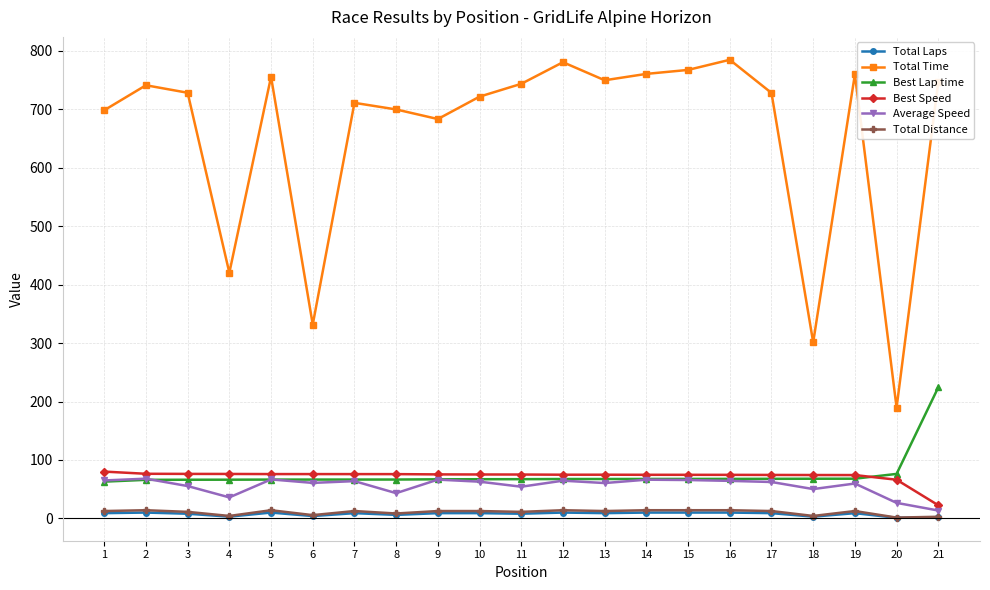

How many data points in Average Speed are above 62?

11